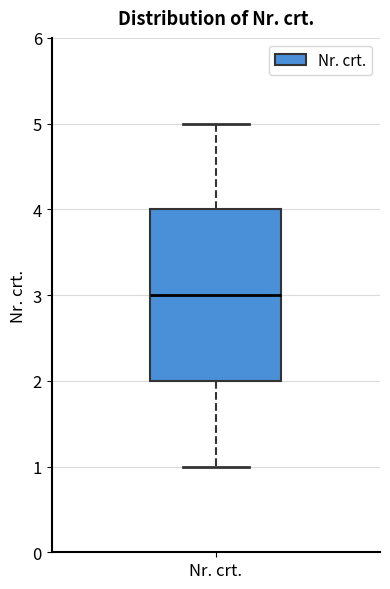

Where is the lower edge of the box for Nr. crt. on the y-axis? The values are not printed on the chart, so give them approximately, as read against the axis.

2